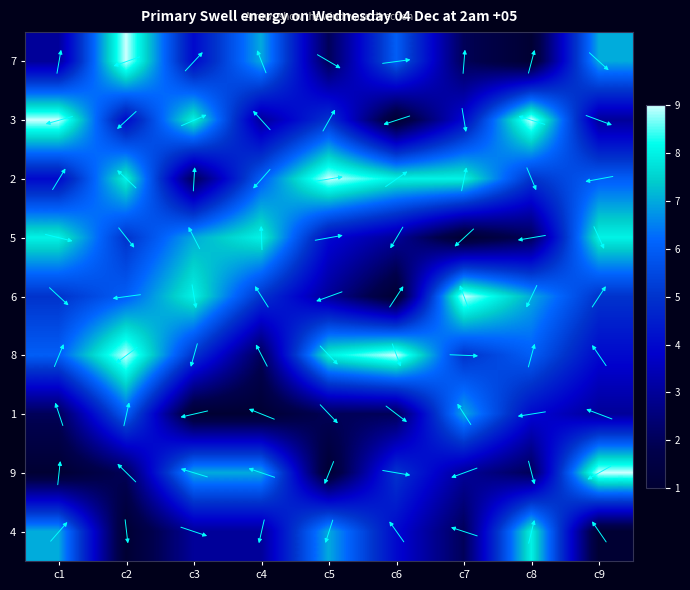

At which category is the sum across all series the highest?

c2